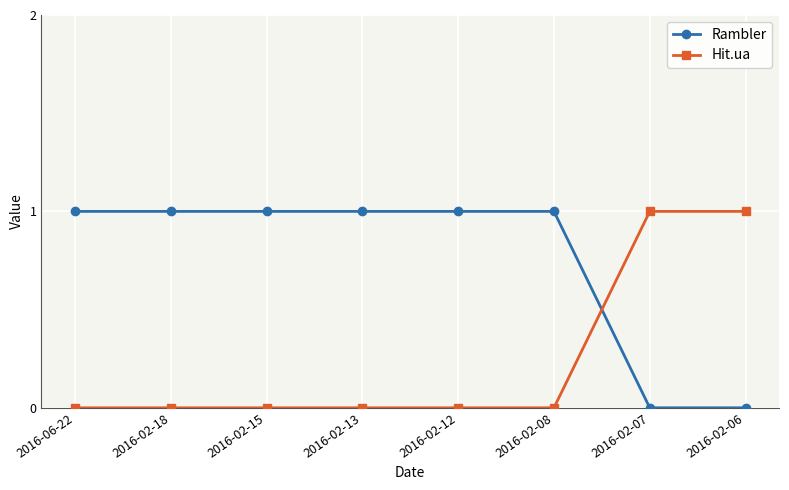

Which series has the largest total across all categories?

Rambler